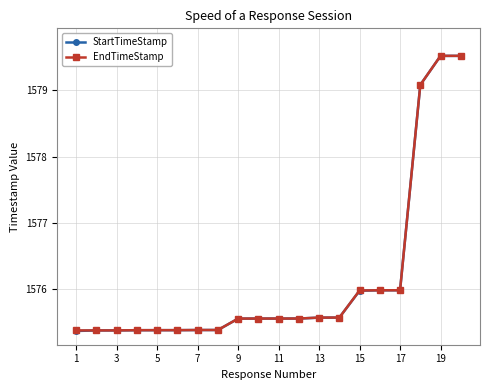

What is the highest value of the StartTimeStamp series?

1579.5